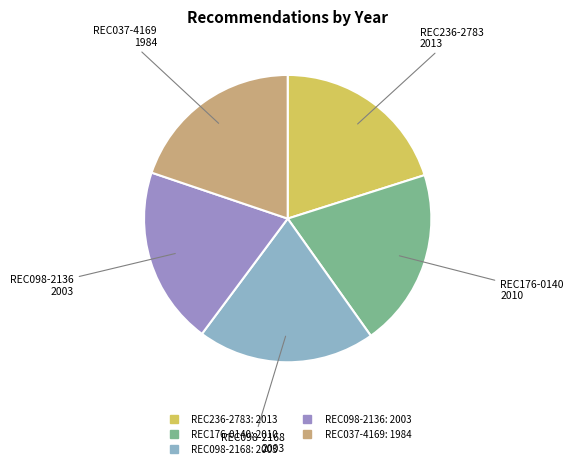

Is there a majority slice in this chart?

No